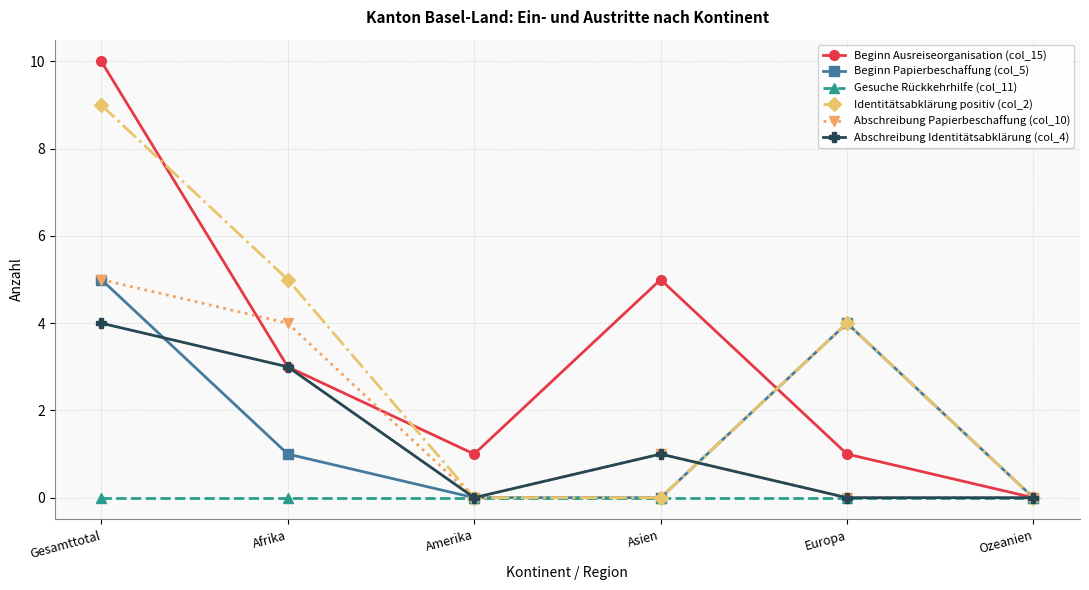

Which series has the widest spread of values?

Beginn Ausreiseorganisation (col_15)